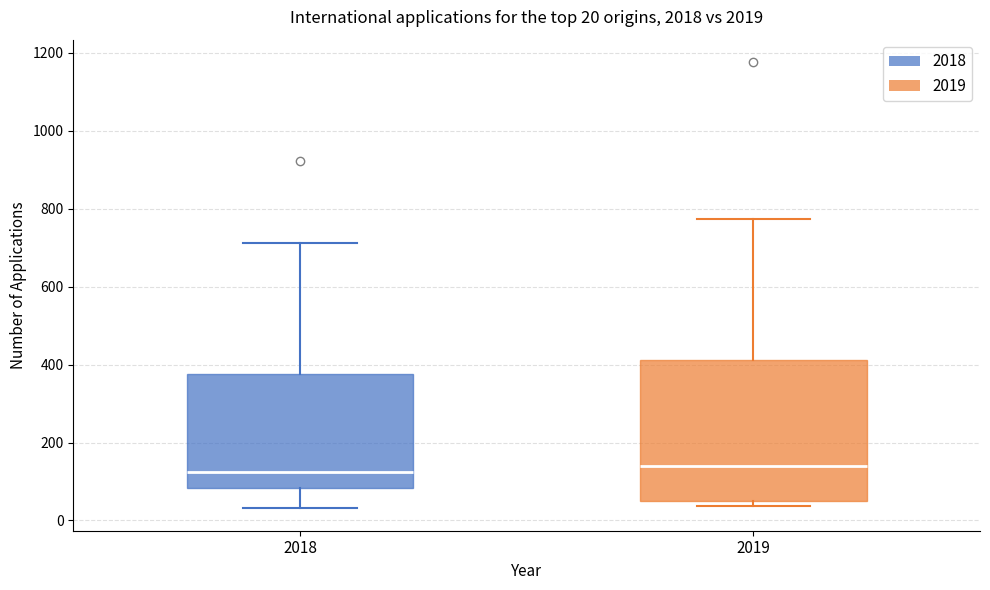

Comparing the boxes themselves (not the whiskers), which one is the tallest?

2019